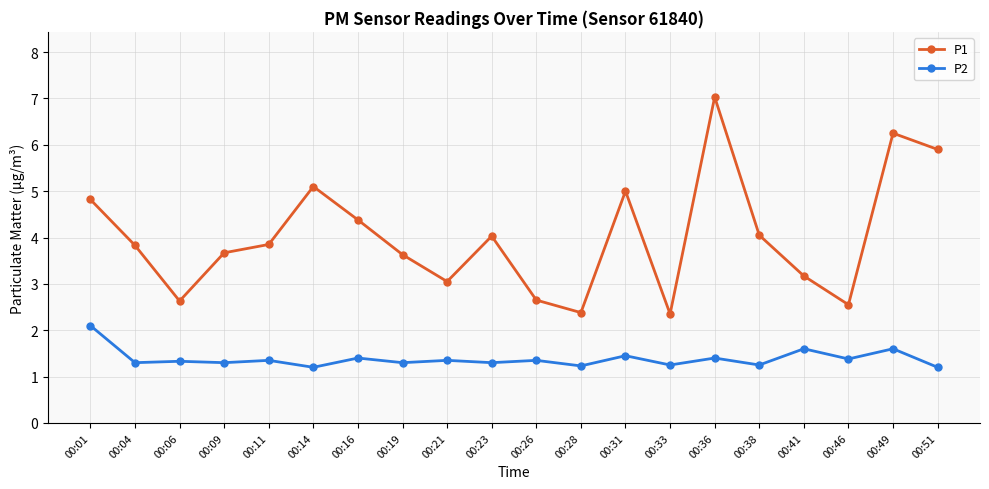

What is the difference between the maximum and minimum values in the P2 series?

0.9